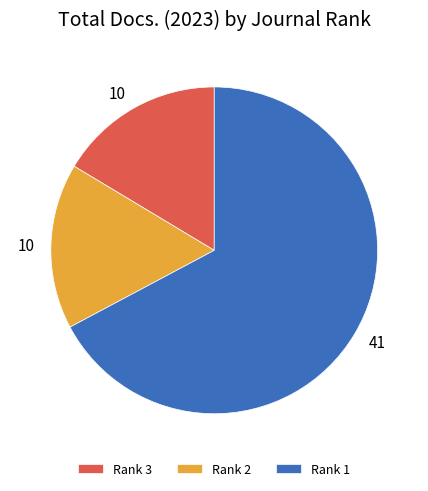

What is the ratio of the value at Rank 1 to the value at Rank 3?

4.1